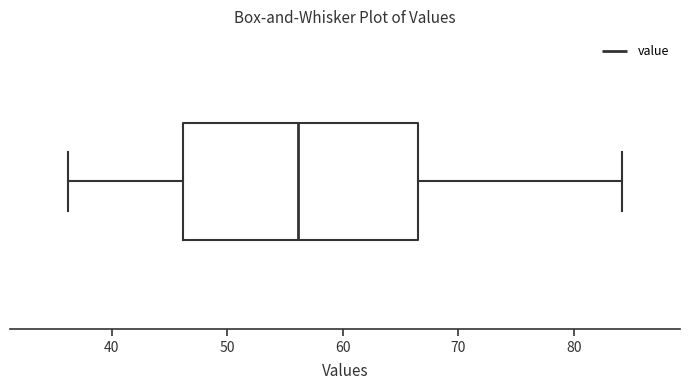

Read this box plot against the x-axis: the position of the median line, the range covered by the box, and the ends of both whiskers. The values are not printed on the chart, so give them approximately, as read against the axis.

median 56, box 46 to 67, whiskers 36 to 84